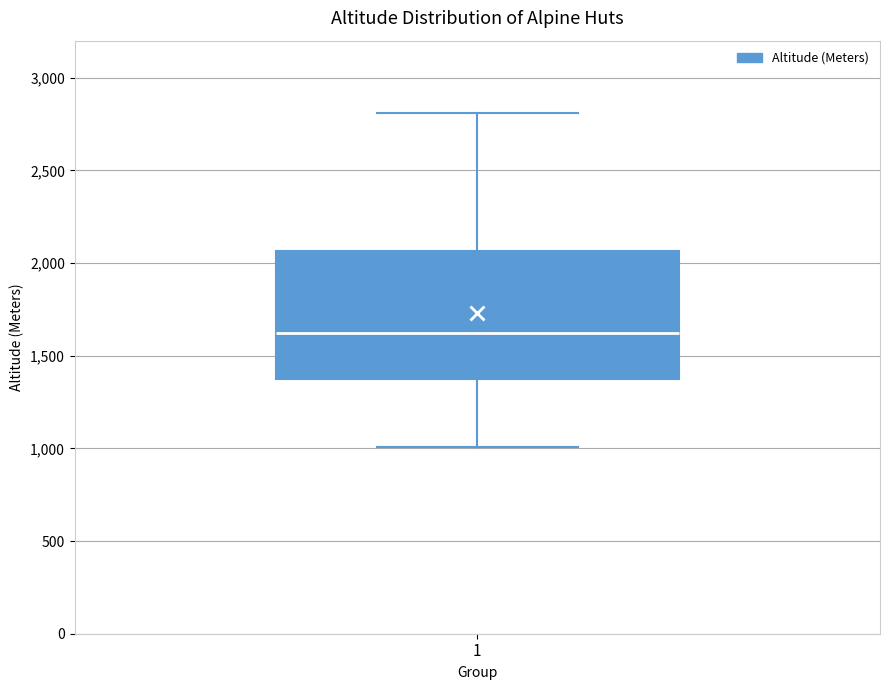

Transcribe this box plot: give where the median line is, the range the box spans, and where the two whiskers end, as read against the y-axis. The values are not printed on the chart, so give them approximately, as read against the axis.

median 1600, box 1400 to 2050, whiskers 1000 to 2800